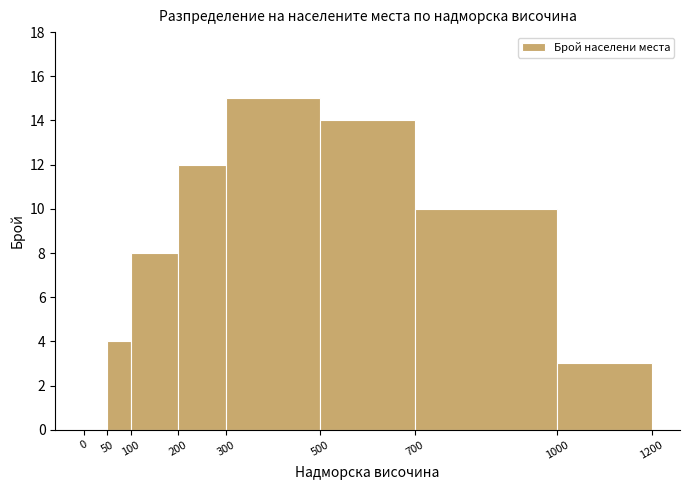

Reading left to right, transcribe this chart: for each bar, give the range it covers on the x-axis and its height. The values are not printed on the chart, so give them approximately, as read against the axis.

0 to 50: 0
50 to 100: 4
100 to 200: 8
200 to 300: 12
300 to 500: 15
500 to 700: 14
700 to 1000: 10
1000 to 1200: 3